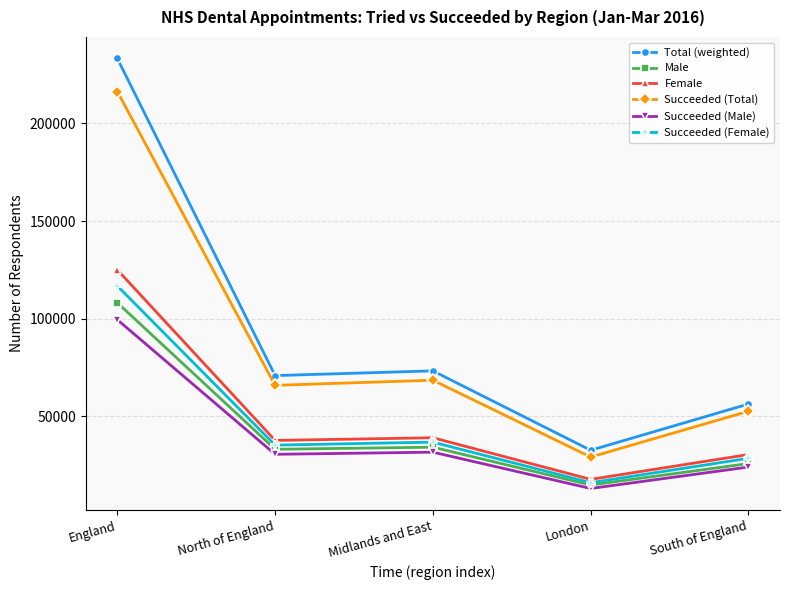

Reading left to right, list all the values displayed in this chart.

Total (weighted): 233260	70900	73326	32680	56354
Male: 108201	33187	34245	14903	25866
Female: 125059	37713	39081	17777	30488
Succeeded (Total): 216323	65916	68549	29197	52660
Succeeded (Male): 99513	30610	31703	13113	24088
Succeeded (Female): 116809	35306	36846	16085	28572